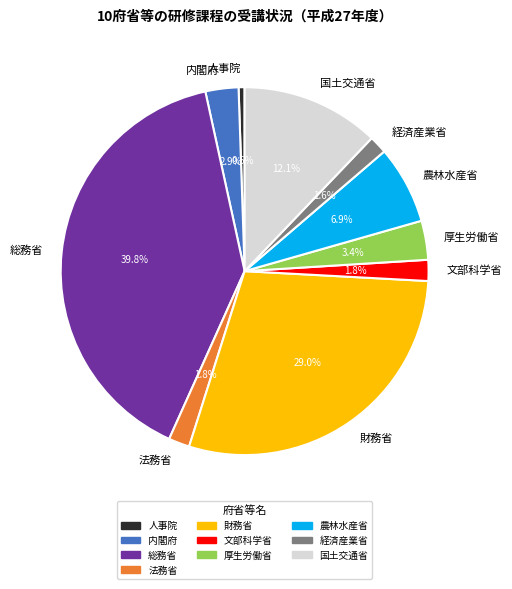

What is the largest slice in the pie chart?

総務省